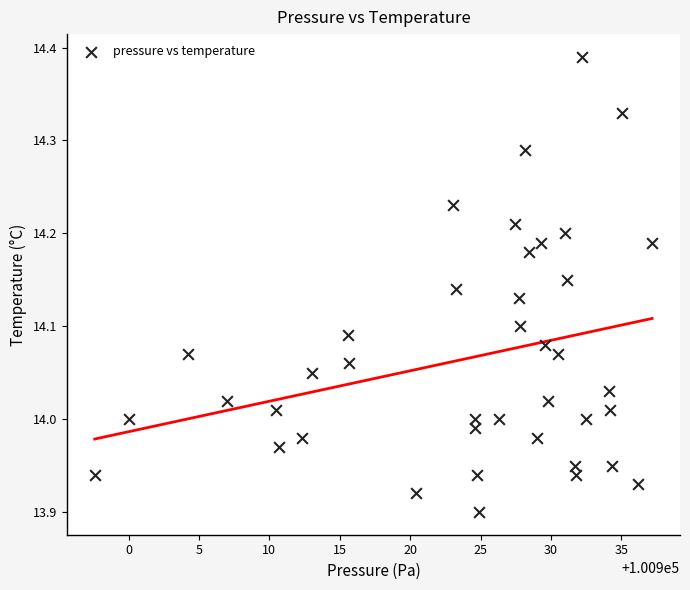

What is the range of X values (max minus min)?

39.6